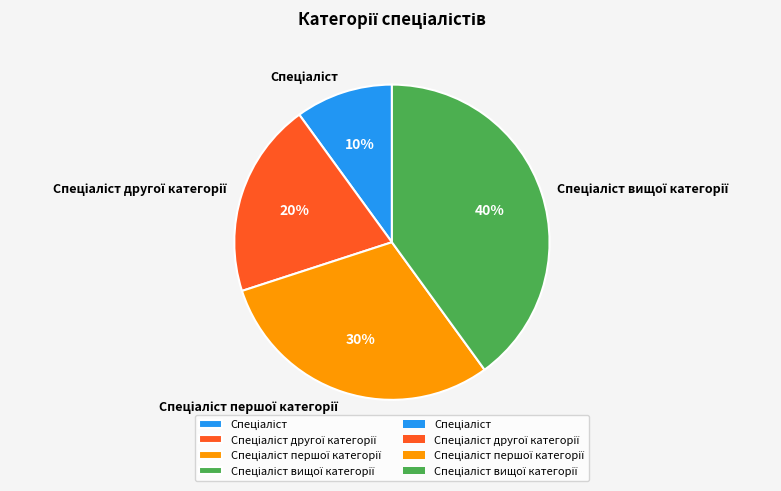

How many segments does this pie chart have?

4